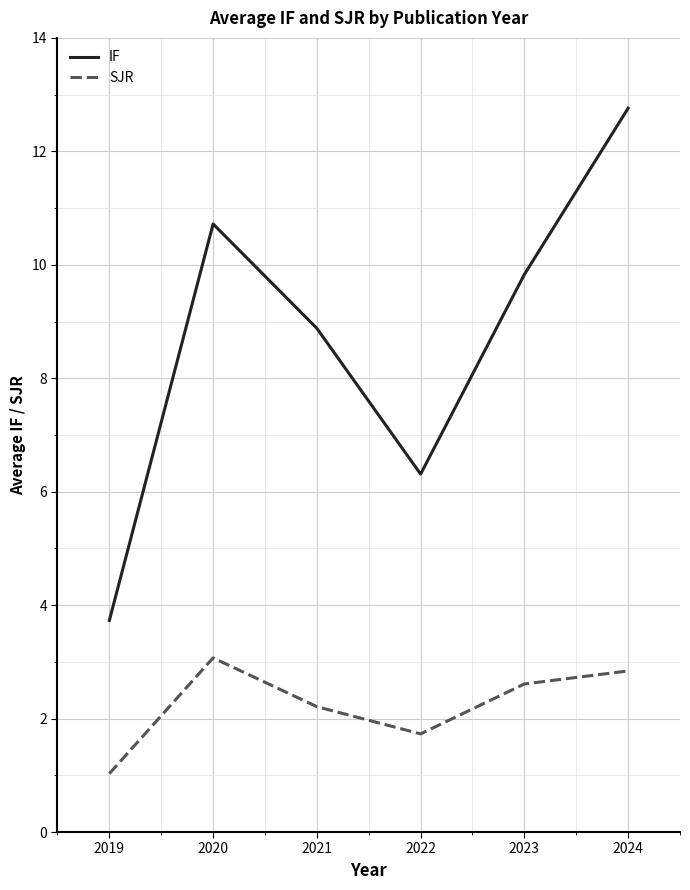

Which series has the largest total across all categories?

IF